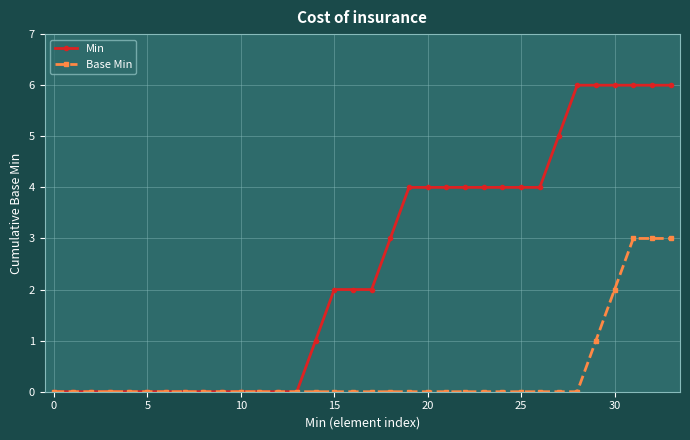

What is the highest value of the Base Min series?

3